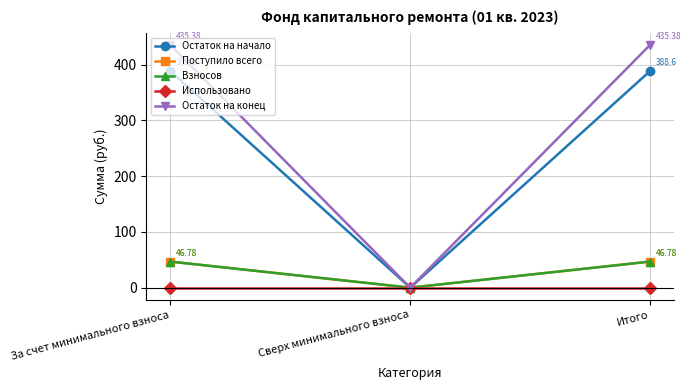

What is the approximate value of Остаток на конец at За счет минимального взноса?

435.4